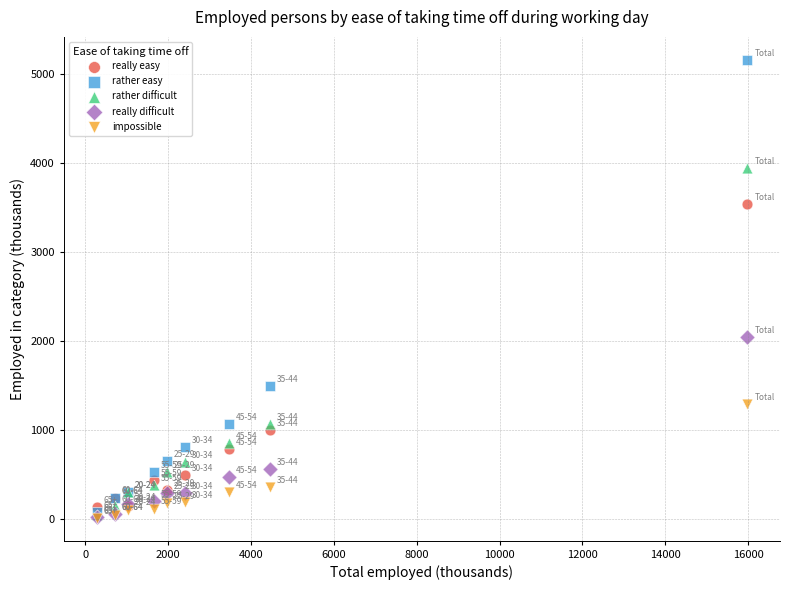

What are all the series names shown in the legend?

really easy, rather easy, rather difficult, really difficult, impossible